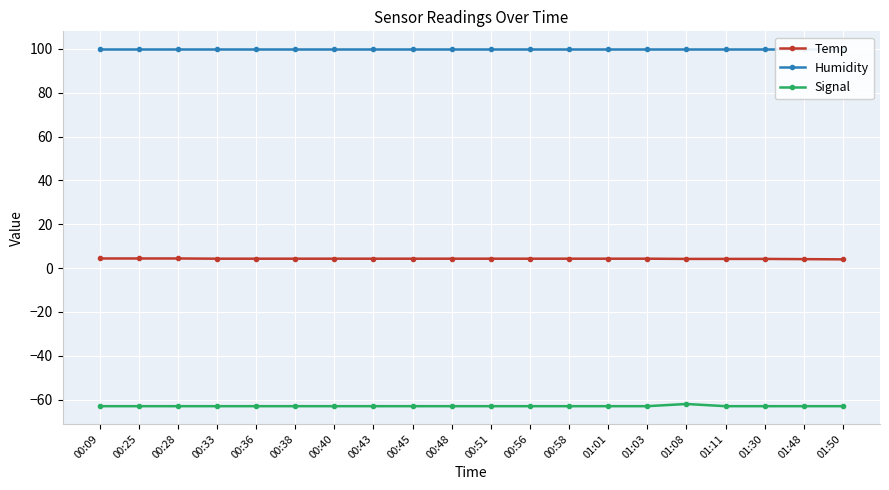

Reading left to right, extract all data points from this chart.

Temp: 00:09=4.4	00:25=4.4	00:28=4.4	00:33=4.3	00:36=4.3	00:38=4.3	00:40=4.3	00:43=4.3	00:45=4.3	00:48=4.3	00:51=4.3	00:56=4.3	00:58=4.3	01:01=4.3	01:03=4.3	01:08=4.2	01:11=4.2	01:30=4.2	01:48=4.1	01:50=4.0
Humidity: 00:09=99.9	00:25=99.9	00:28=99.9	00:33=99.9	00:36=99.9	00:38=99.9	00:40=99.9	00:43=99.9	00:45=99.9	00:48=99.9	00:51=99.9	00:56=99.9	00:58=99.9	01:01=99.9	01:03=99.9	01:08=99.9	01:11=99.9	01:30=99.9	01:48=99.9	01:50=99.9
Signal: 00:09=-63.0	00:25=-63.0	00:28=-63.0	00:33=-63.0	00:36=-63.0	00:38=-63.0	00:40=-63.0	00:43=-63.0	00:45=-63.0	00:48=-63.0	00:51=-63.0	00:56=-63.0	00:58=-63.0	01:01=-63.0	01:03=-63.0	01:08=-62.0	01:11=-63.0	01:30=-63.0	01:48=-63.0	01:50=-63.0